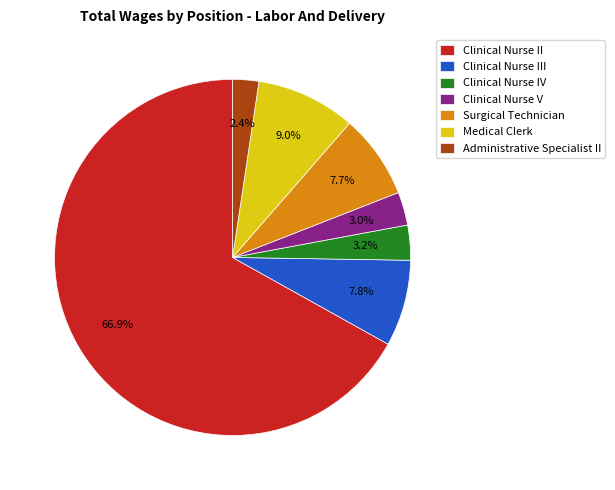

Which slice is the largest?

Clinical Nurse II